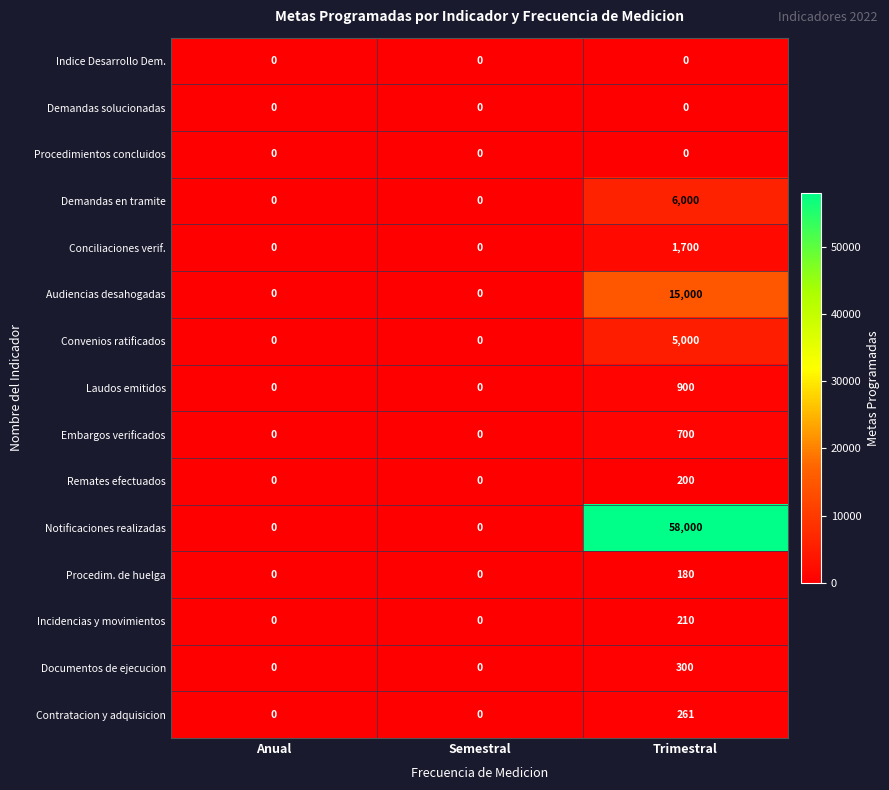

What is the sum of the Incidencias y movimientos values at Trimestral and Semestral?

210